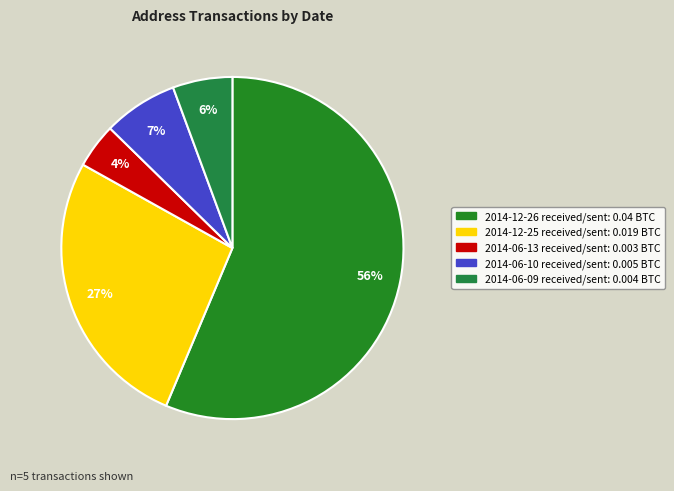

Count the number of slices in the pie.

5